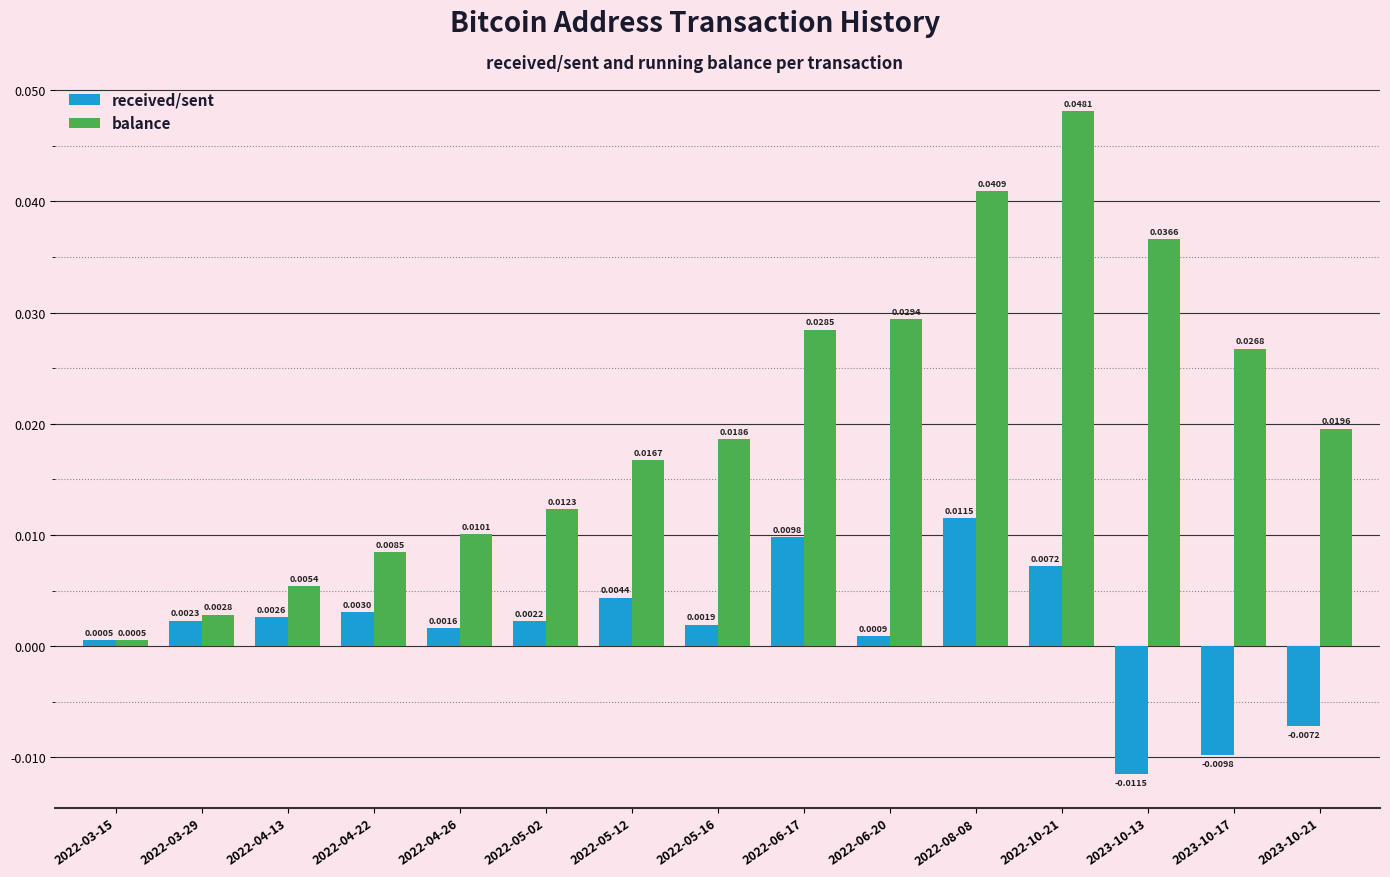

Which series has the largest range (max minus min)?

balance